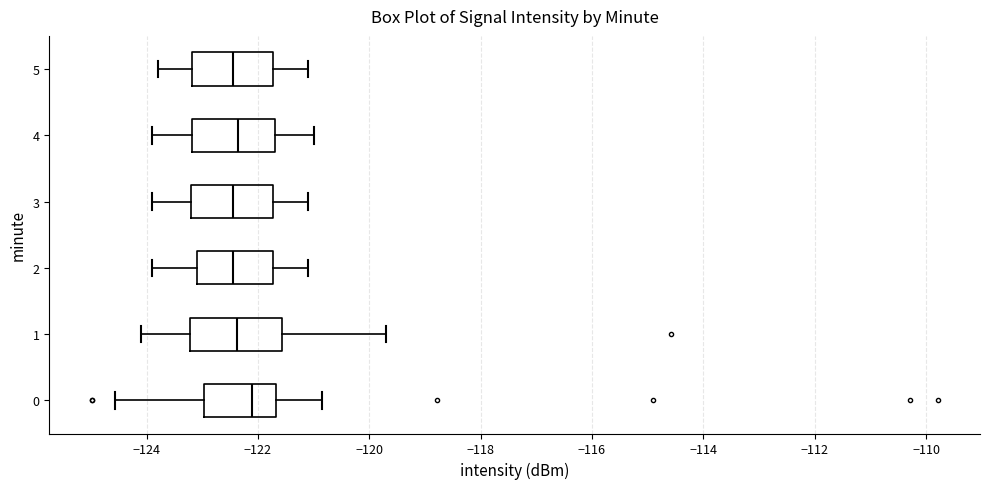

Where is the left edge of the box at y = 5 on the x-axis? The values are not printed on the chart, so give them approximately, as read against the axis.

-123.2